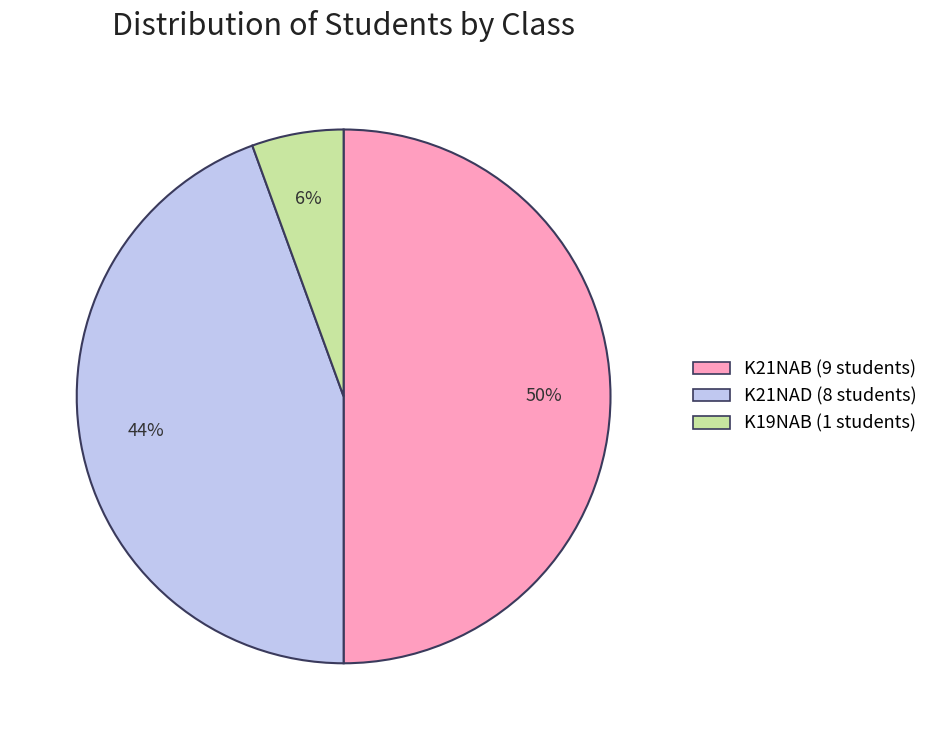

To the nearest percent, what is the average slice percentage?

33%